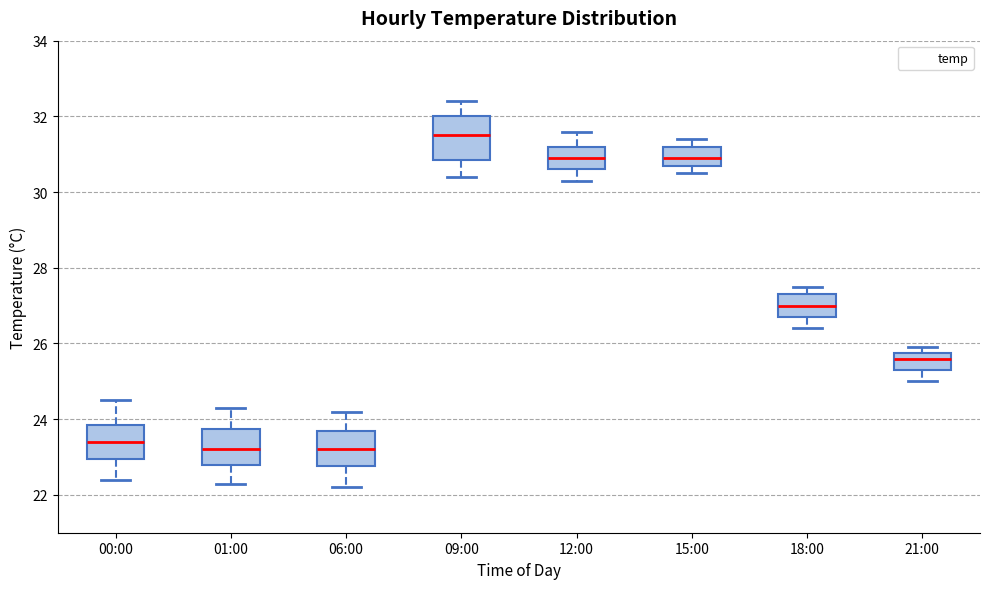

Which box has the highest median line?

09:00